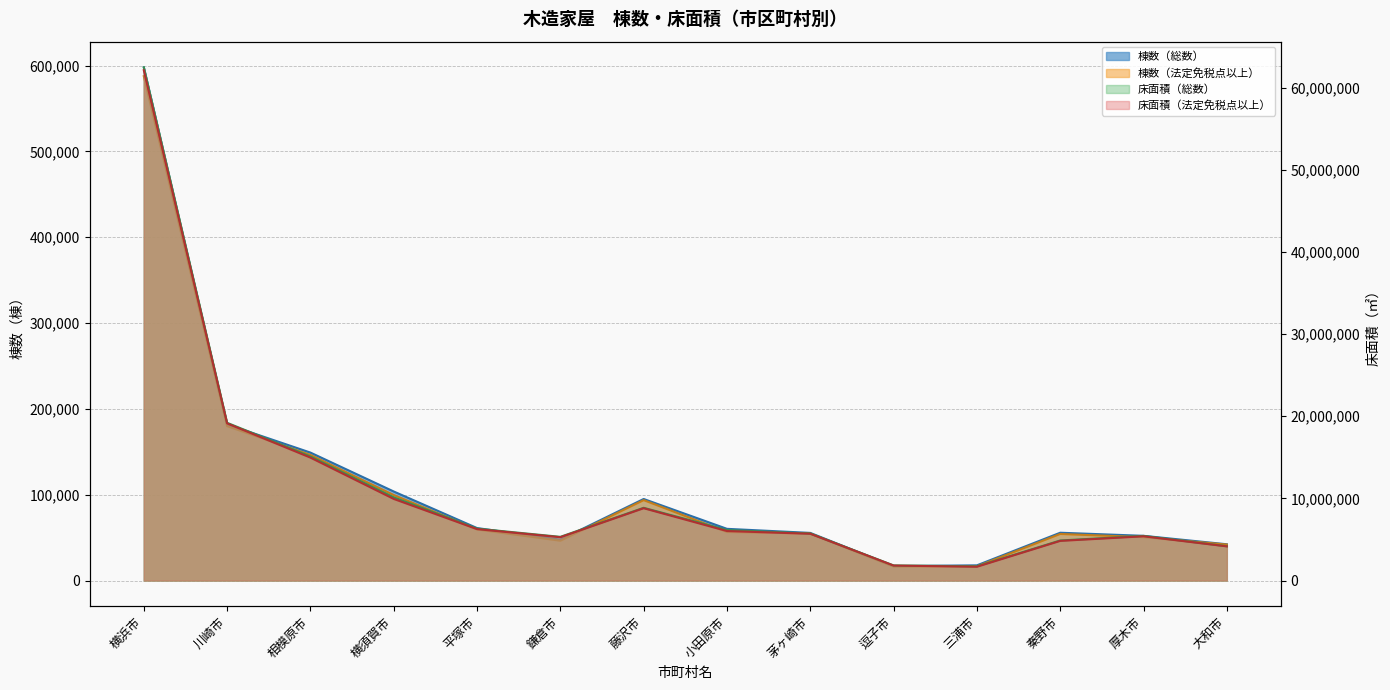

What is the label of the 3rd point from the left?

相模原市